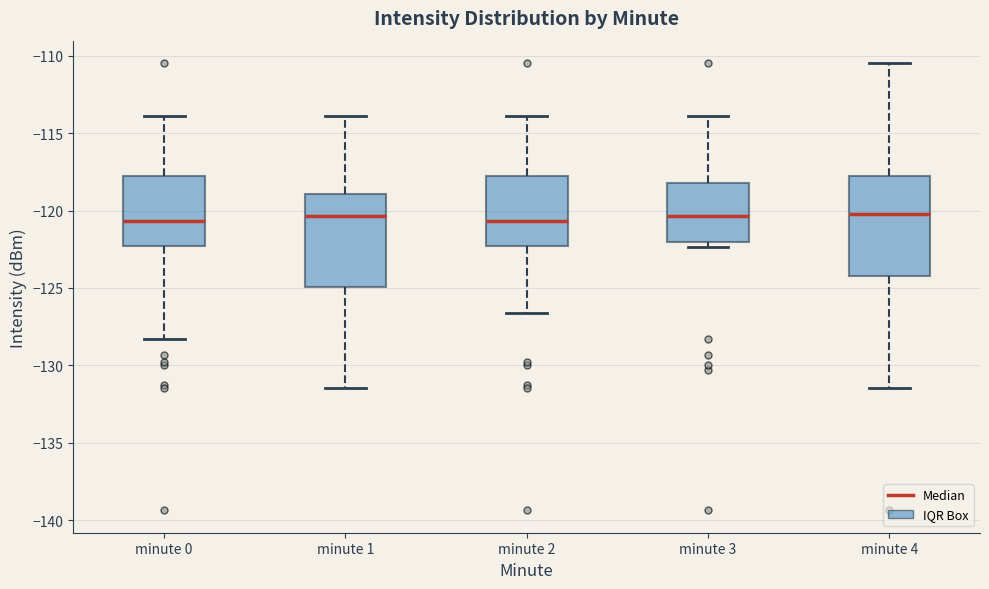

Reading left to right, read every box against the y-axis: the position of its median line, the range the box covers, and the ends of its whiskers. The values are not printed on the chart, so give them approximately, as read against the axis.

minute 0: median -120.5, box -122.5 to -117.5, whiskers -128.5 to -114.0
minute 1: median -120.5, box -125.0 to -119.0, whiskers -131.5 to -114.0
minute 2: median -120.5, box -122.5 to -117.5, whiskers -126.5 to -114.0
minute 3: median -120.5, box -122.0 to -118.5, whiskers -122.5 to -114.0
minute 4: median -120.0, box -124.0 to -117.5, whiskers -131.5 to -110.5